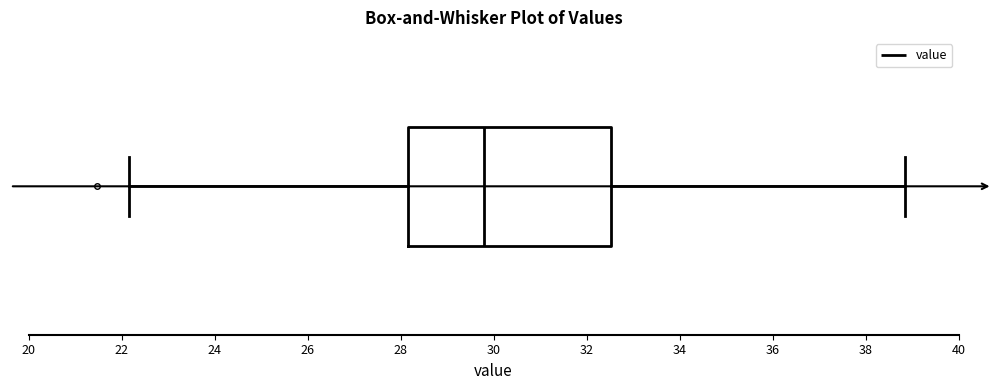

Transcribe this box plot: give where the median line is, the range the box spans, and where the two whiskers end, as read against the x-axis. The values are not printed on the chart, so give them approximately, as read against the axis.

median 29.8, box 28.2 to 32.6, whiskers 22.2 to 38.8